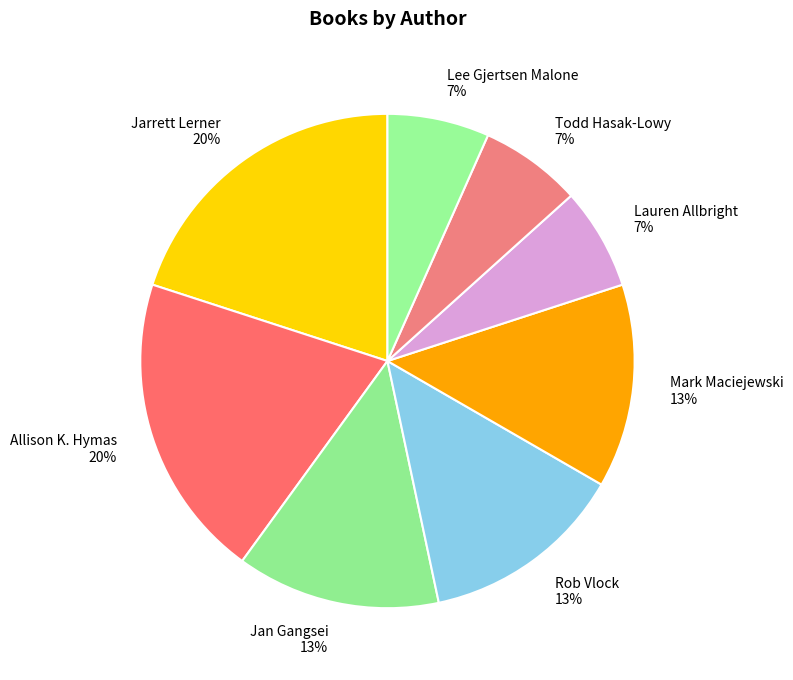

True or false: Jan Gangsei accounts for 5% of the total.

False